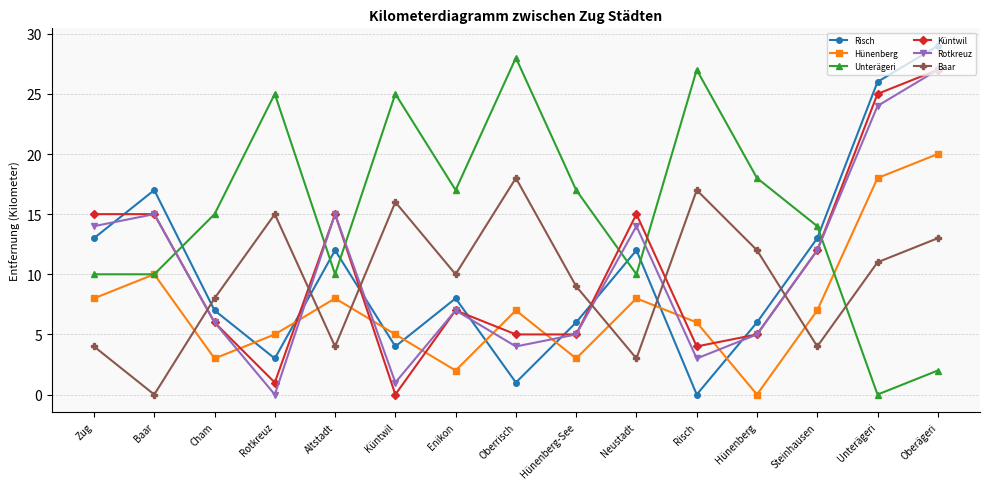

What is the sum of the Rotkreuz values at Altstadt and Baar?

30